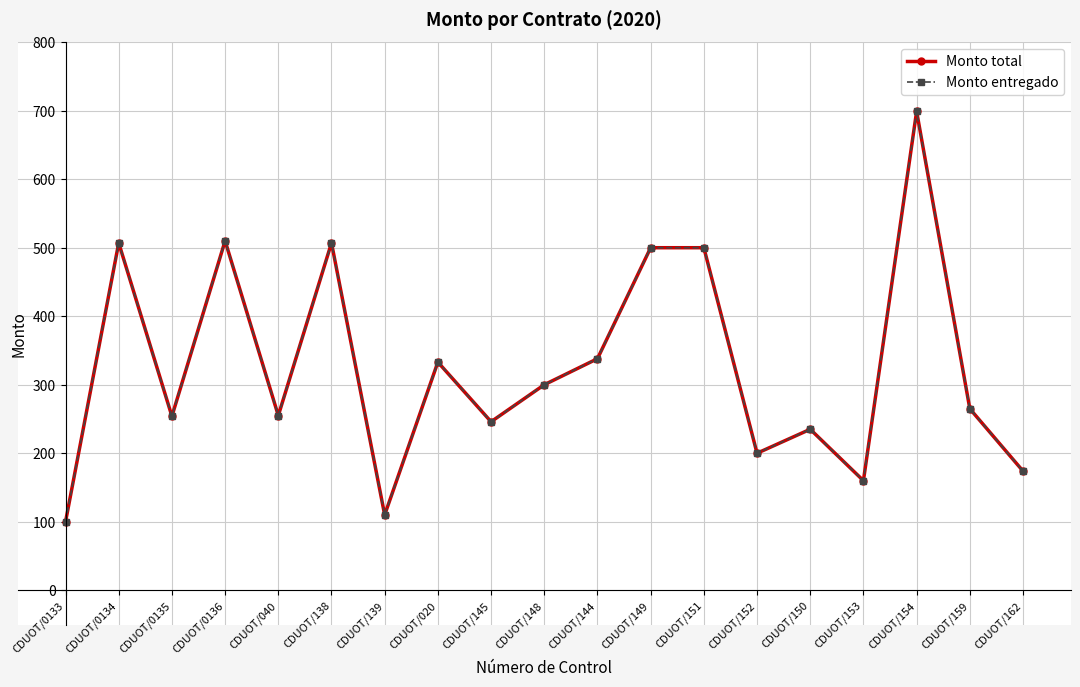

What is the difference between the maximum and minimum values in the Monto entregado series?

599